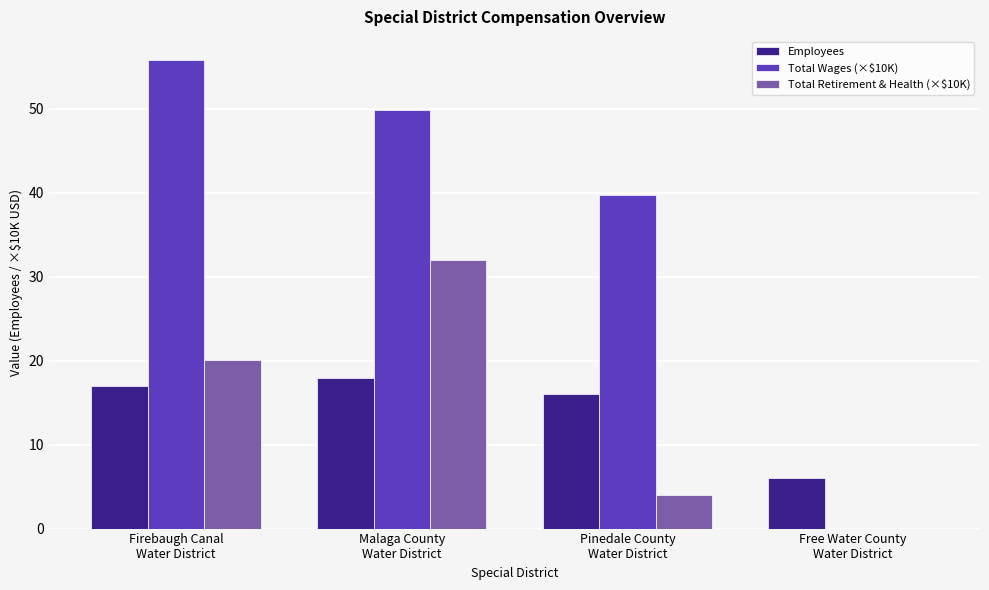

What is the greatest value displayed?

55.8